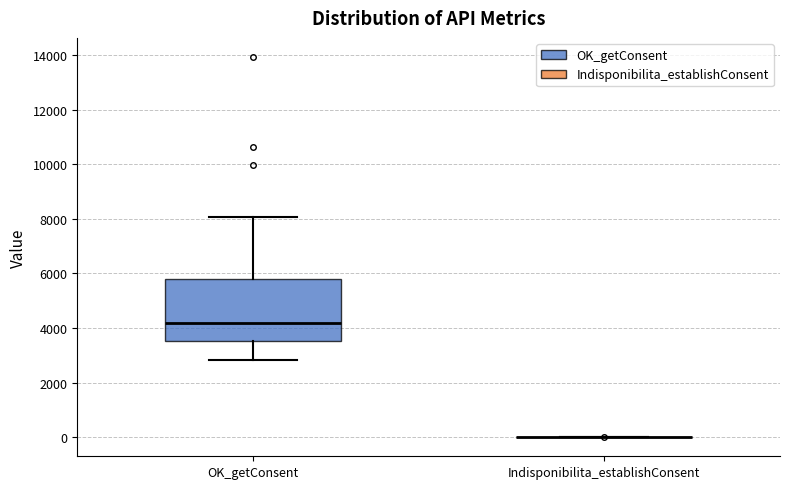

Which box is the tallest, from its lower edge to its upper edge?

OK_getConsent